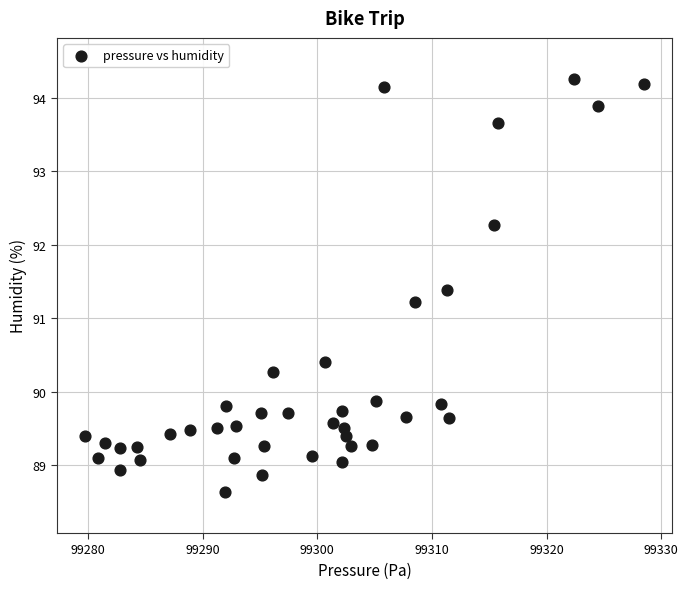

What is the range of X values (max minus min)?

48.8